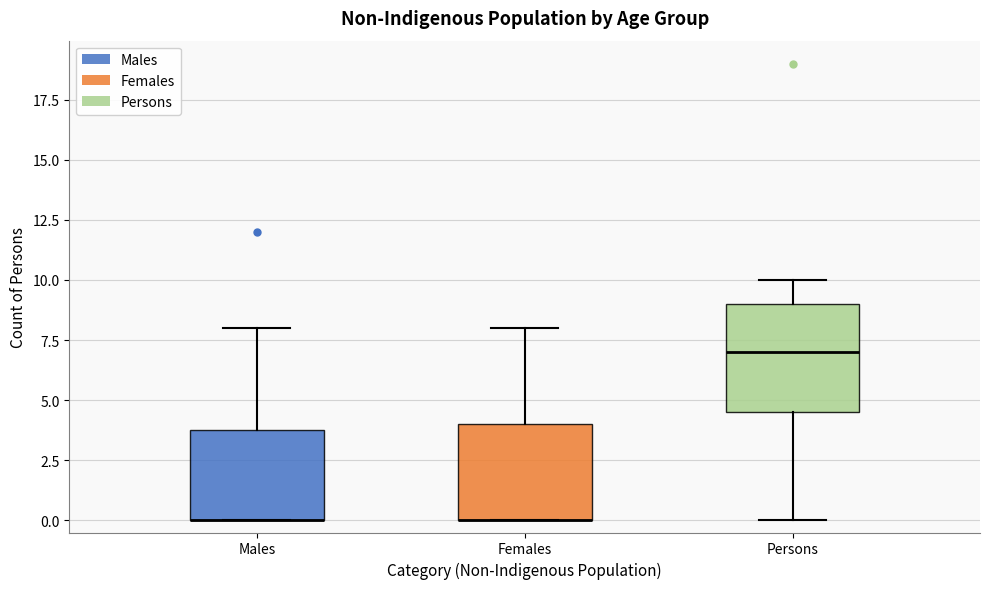

Reading left to right, read every box against the y-axis: the position of its median line, the range the box covers, and the ends of its whiskers. The values are not printed on the chart, so give them approximately, as read against the axis.

Males: median 0.0 (drawn on the box's lower edge), box 0.0 to 4.0, whiskers 0.0 to 8.0
Females: median 0.0 (drawn on the box's lower edge), box 0.0 to 4.0, whiskers 0.0 to 8.0
Persons: median 7.0, box 4.5 to 9.0, whiskers 0.0 to 10.0